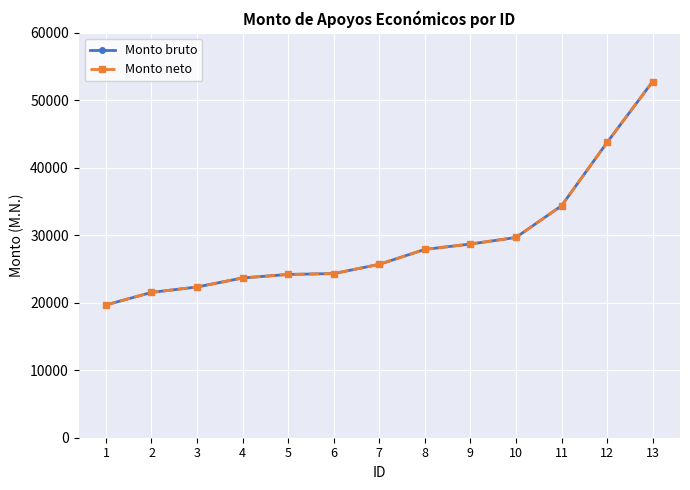

What is the value of the Monto neto point at the 8th from the left?

27905